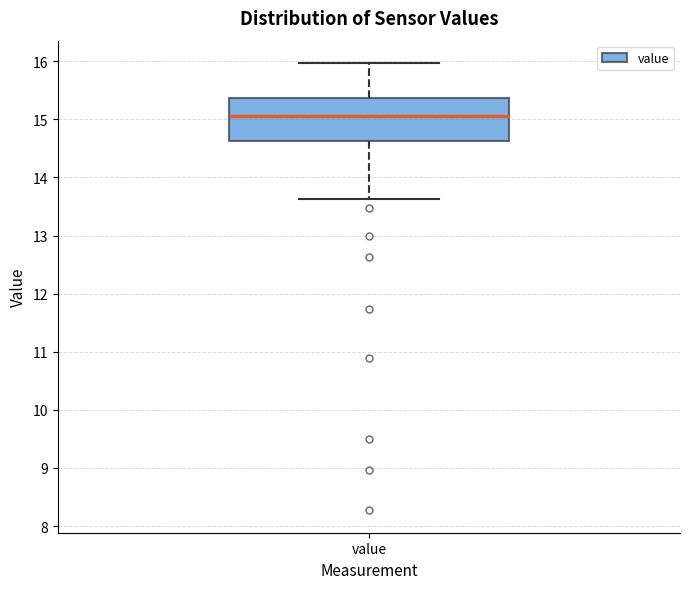

Read this box plot against the y-axis: the position of the median line, the range covered by the box, and the ends of both whiskers. The values are not printed on the chart, so give them approximately, as read against the axis.

median 15.1, box 14.6 to 15.4, whiskers 13.6 to 16.0